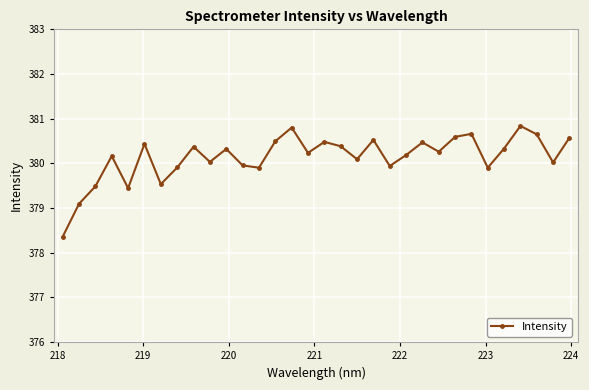

What is the value of the 21st point from the left?

379.9